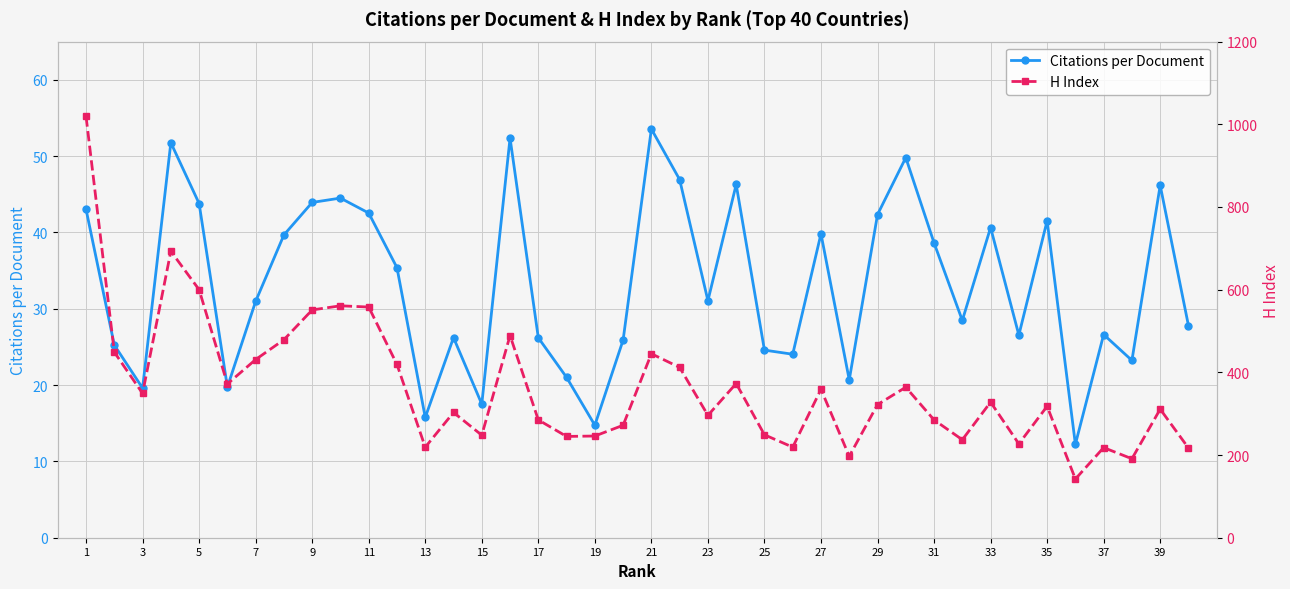

What is the lowest value of the Citations per Document series?

12.2